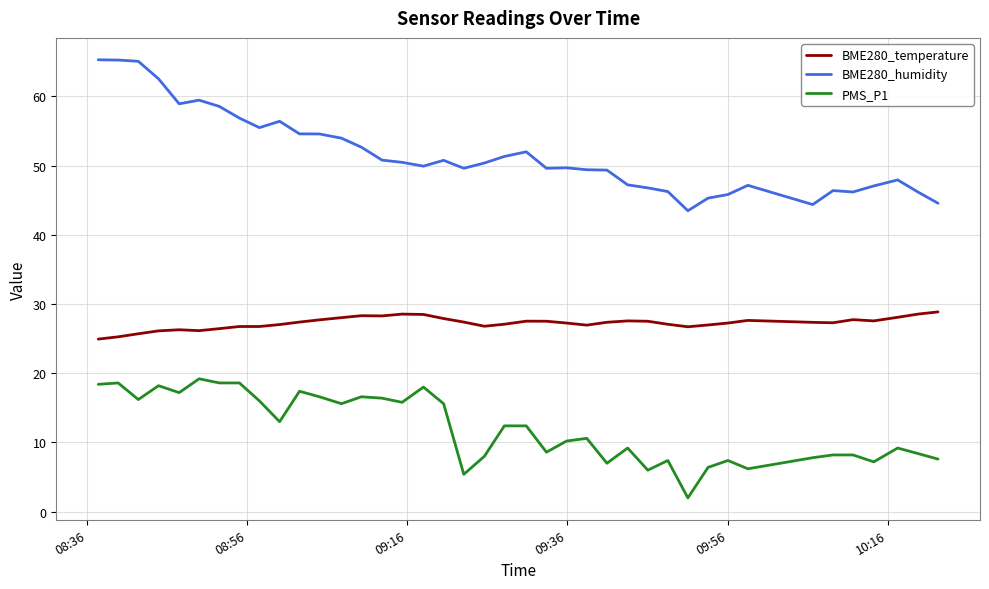

Which series has the widest spread of values?

BME280_humidity